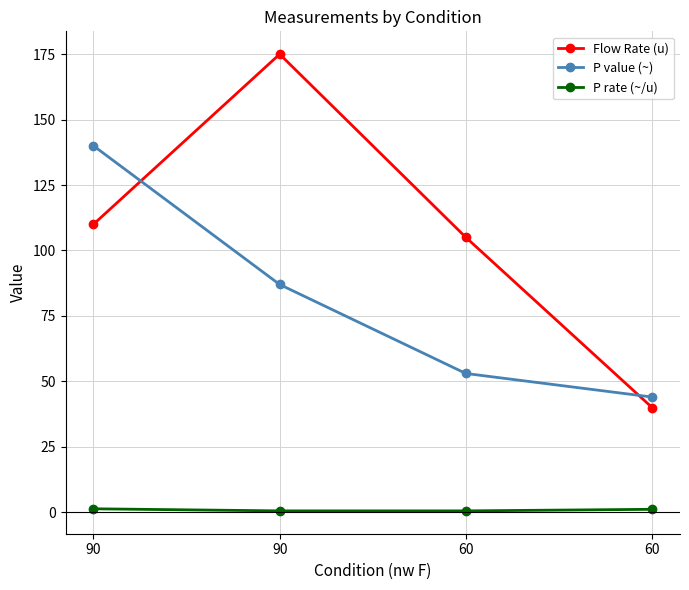

What is the difference between the second highest and second lowest values in the P rate (~/u) series?

0.6